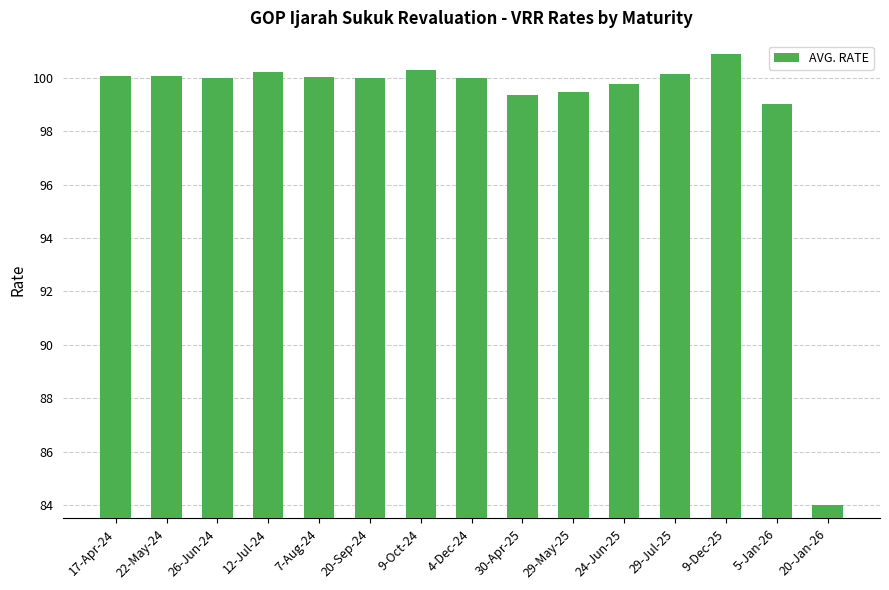

What is the label of the 13th bar from the left?

9-Dec-25